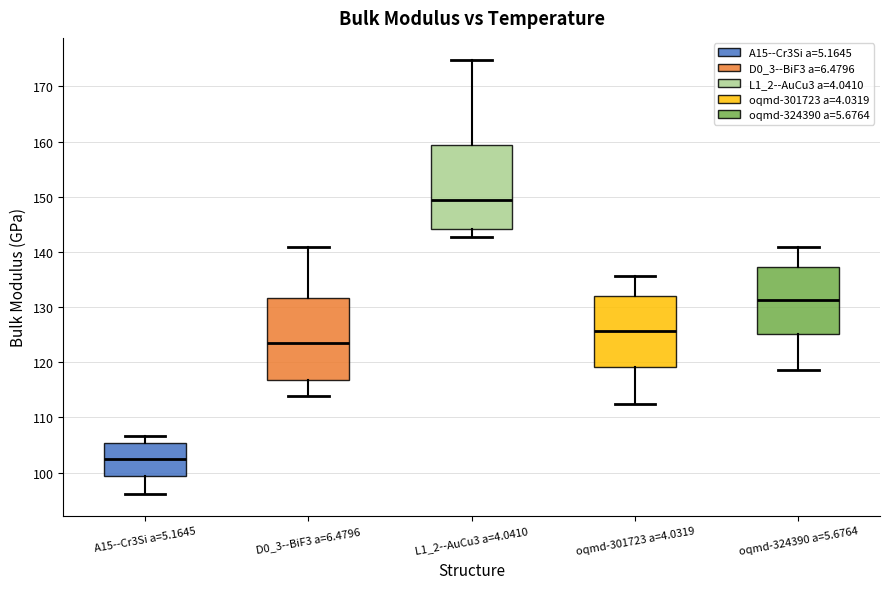

Where is the lower edge of the box for oqmd-324390 a=5.6764 on the y-axis? The values are not printed on the chart, so give them approximately, as read against the axis.

125